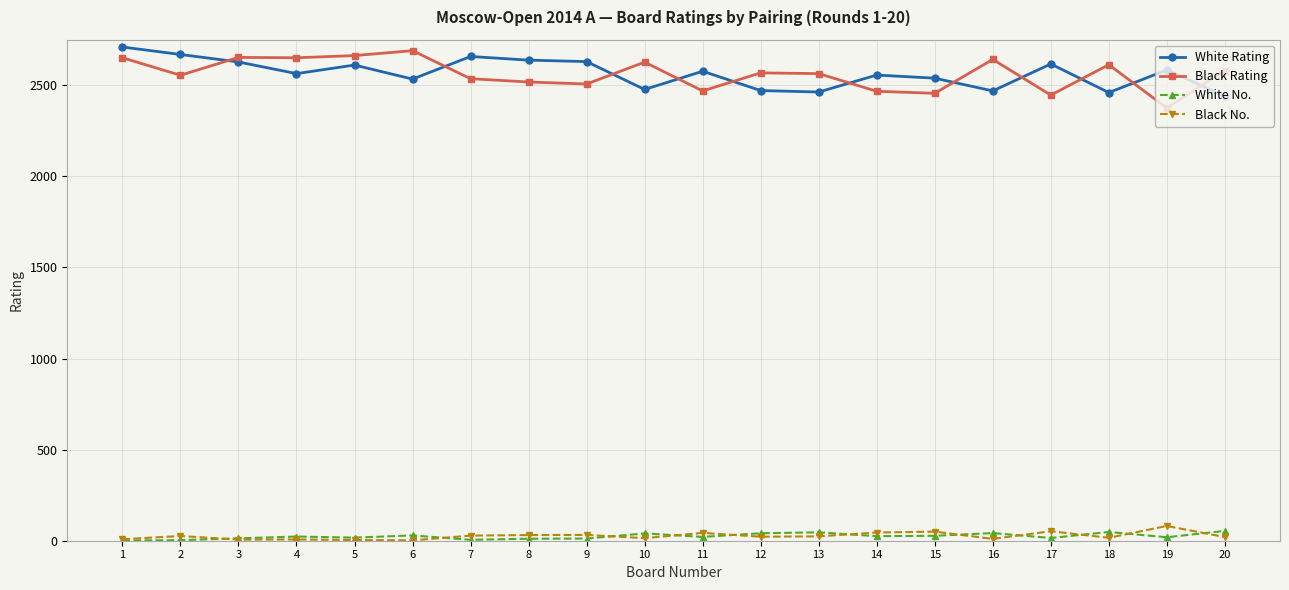

True or false: White Rating and Black No. intersect in this chart.

False